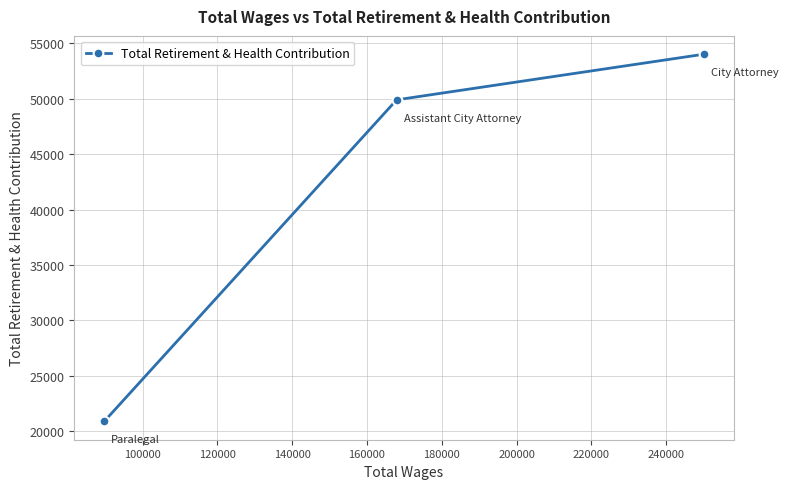

Count the number of values greater than 49910.

1